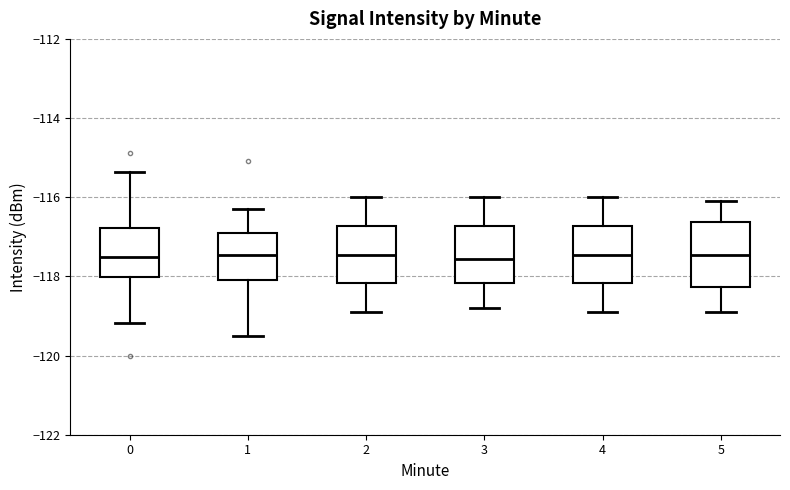

Where is the lower edge of the box at x = 2 on the y-axis? The values are not printed on the chart, so give them approximately, as read against the axis.

-118.2